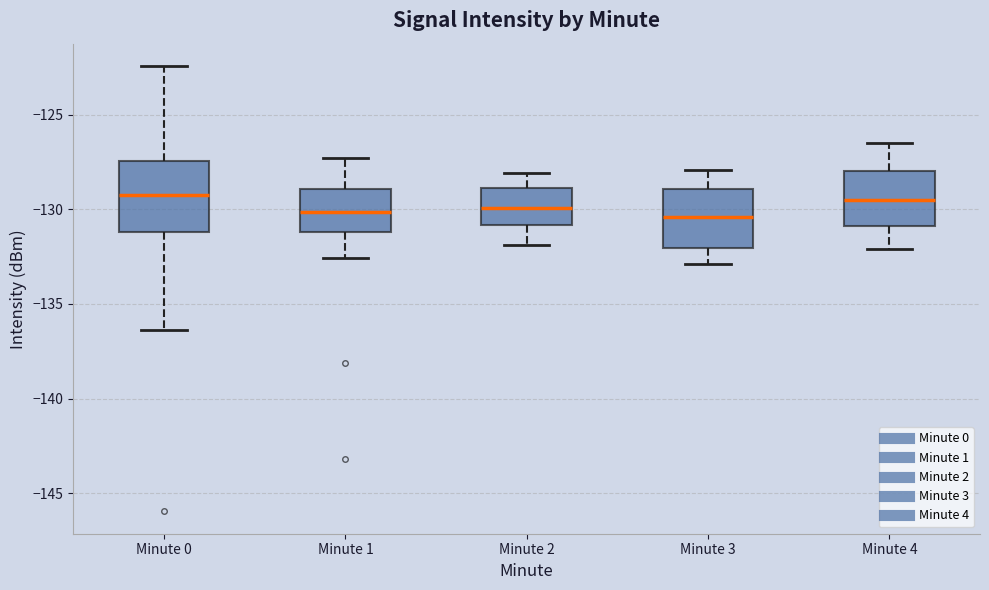

Comparing the boxes themselves (not the whiskers), which one is the tallest?

Minute 0